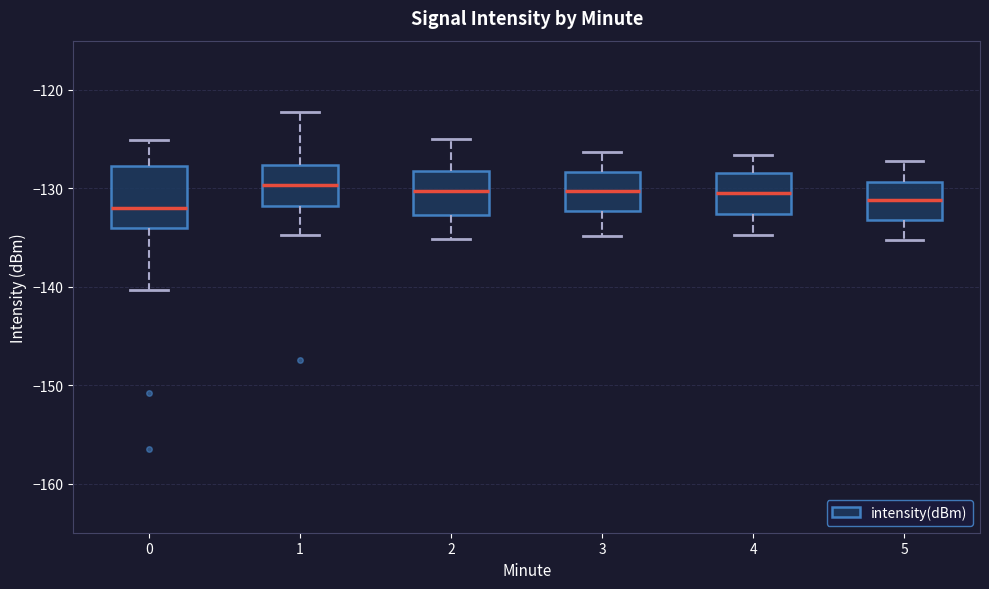

Comparing the boxes themselves (not the whiskers), which one is the tallest?

0